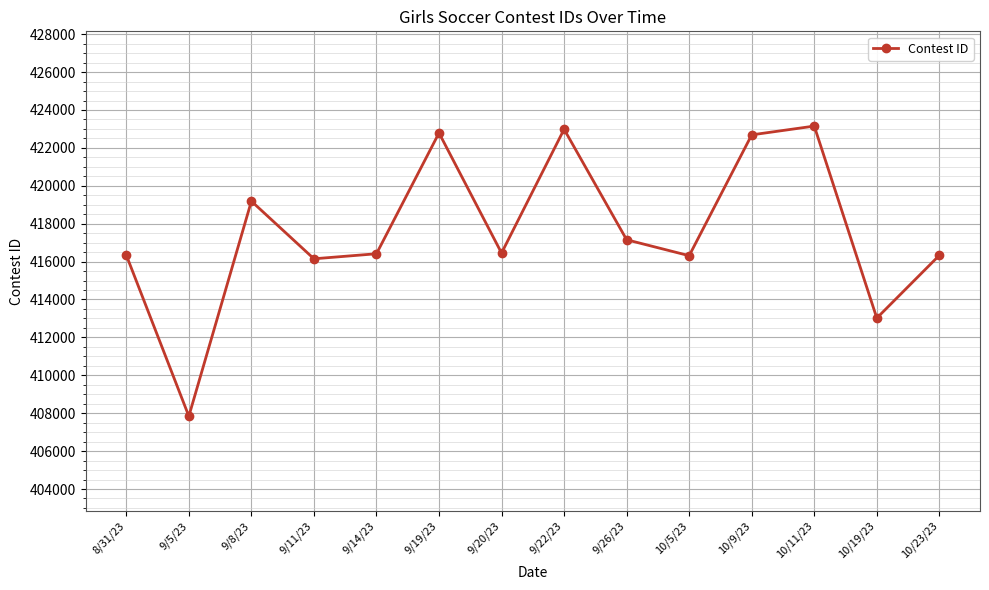

How many lines are shown in the chart?

1